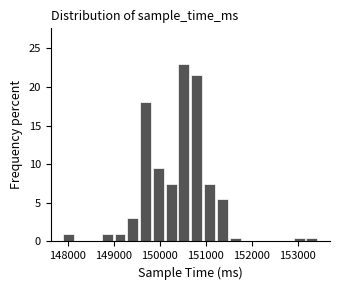

Around what value on the x-axis is the tallest bar? Give the approximate position of its centre, as read against the axis.

150500